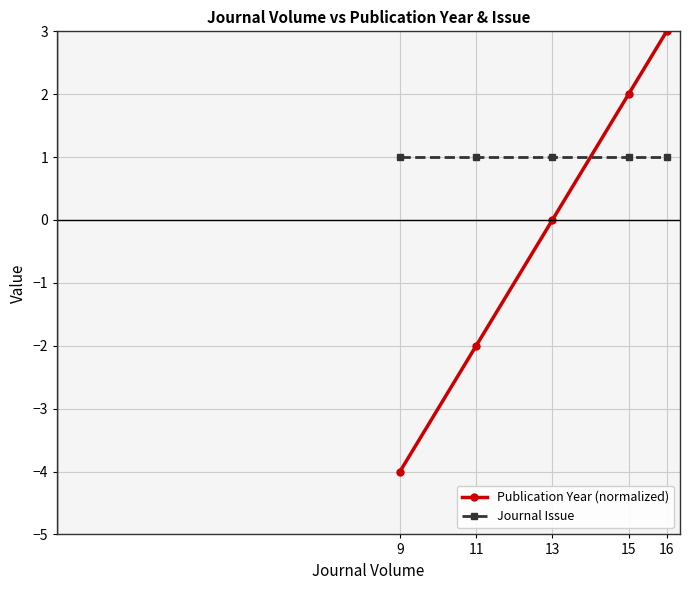

Which series has the largest total across all categories?

Journal Issue